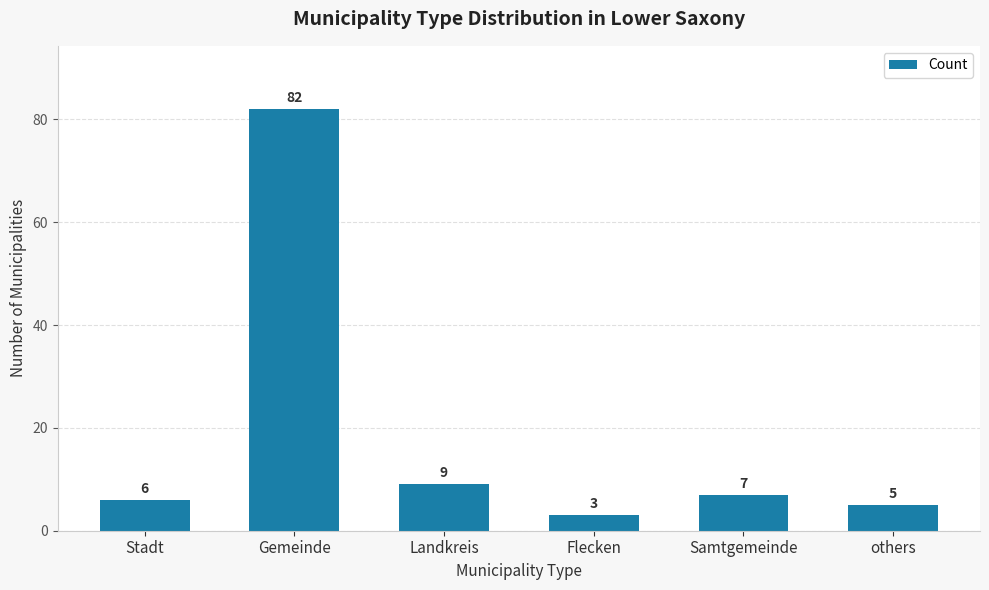

How many distinct data groups are displayed?

1